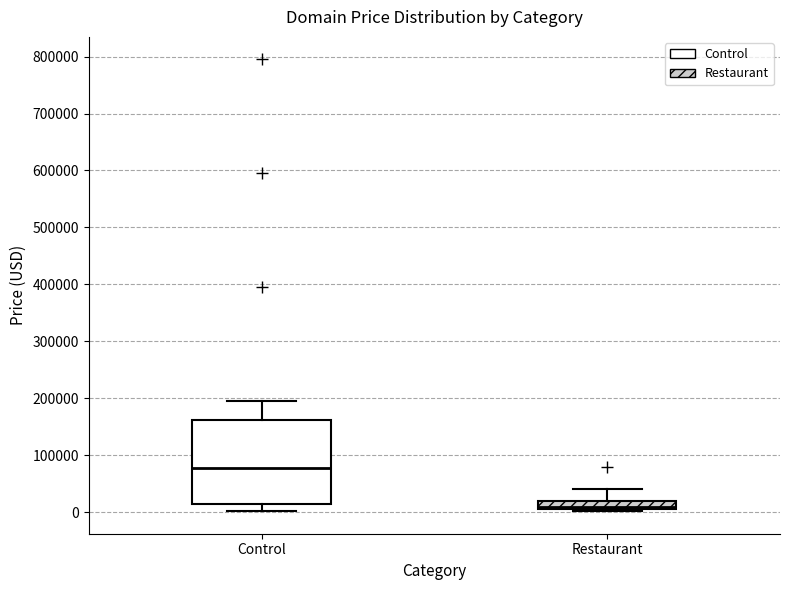

Which box is the tallest, from its lower edge to its upper edge?

Control